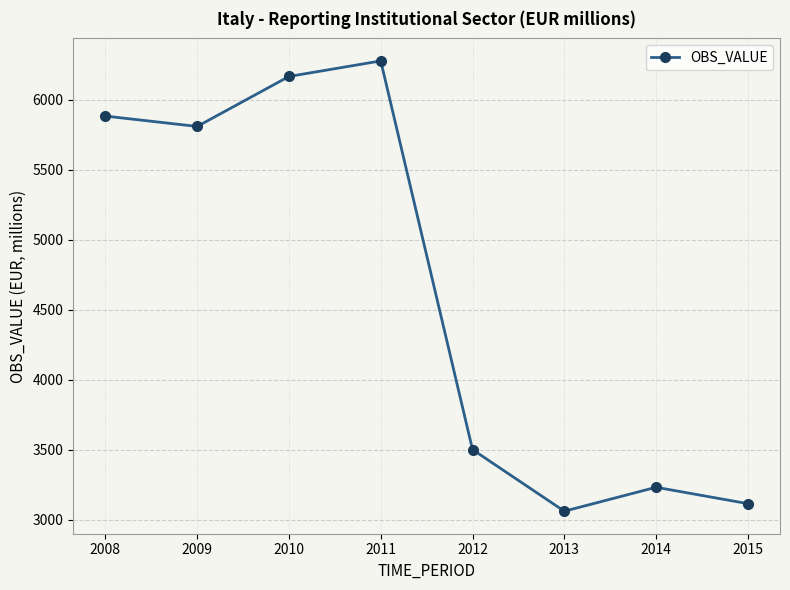

What is the sum of all values?

37044